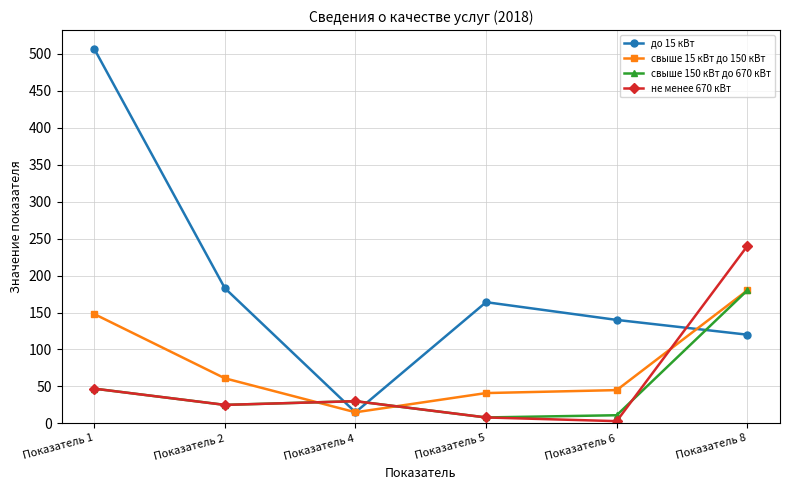

What is the smallest value displayed?

3